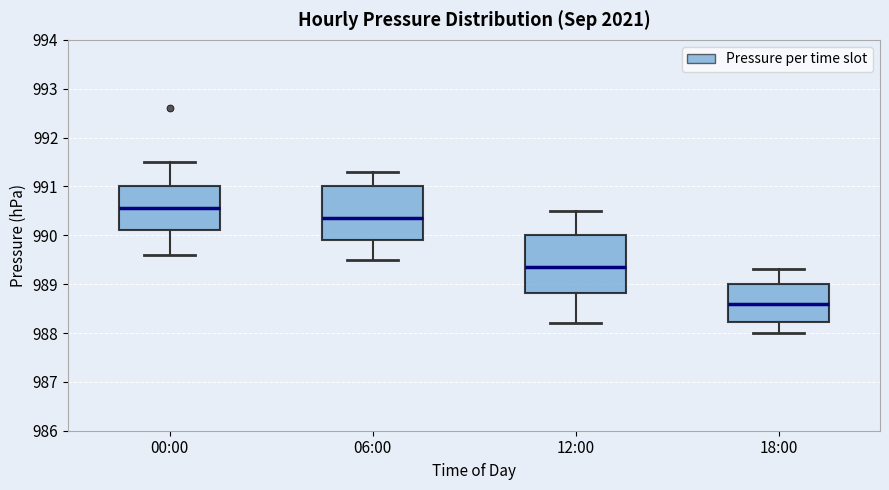

Where does the lower whisker of the box for 18:00 end on the y-axis? The values are not printed on the chart, so give them approximately, as read against the axis.

988.0